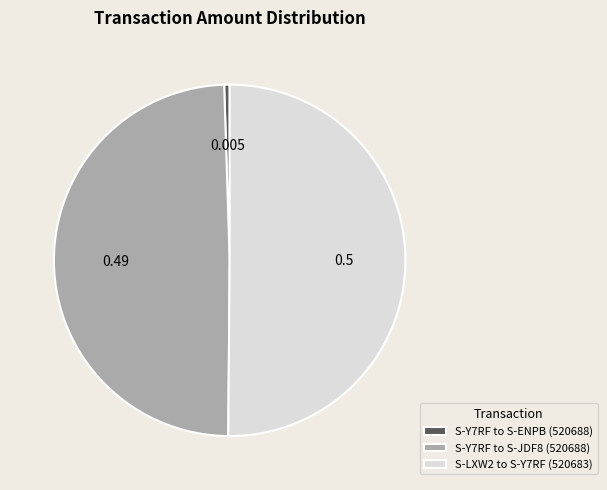

Count the number of slices in the pie.

3